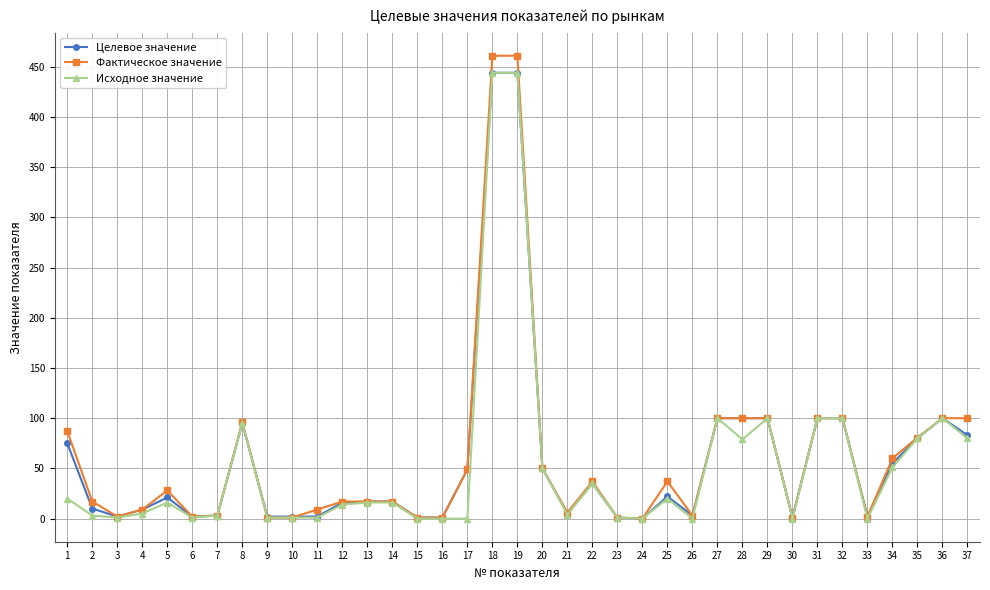

What is the maximum value for Целевое значение?

444.0